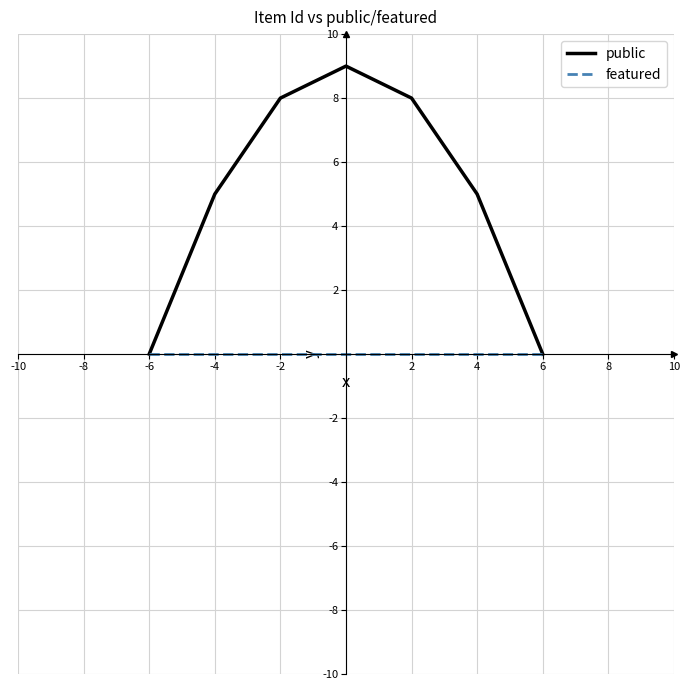

Which series has the largest total across all categories?

public